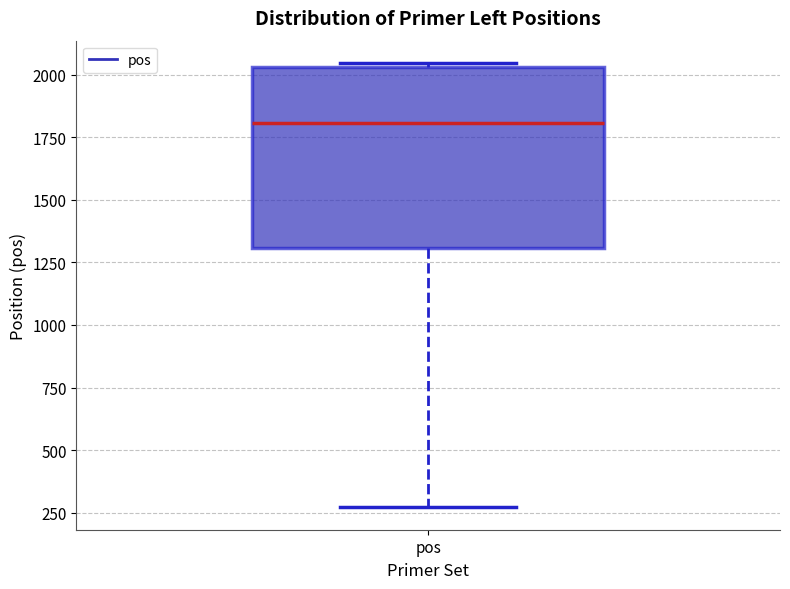

Where does the lower whisker of the box for pos end on the y-axis? The values are not printed on the chart, so give them approximately, as read against the axis.

250